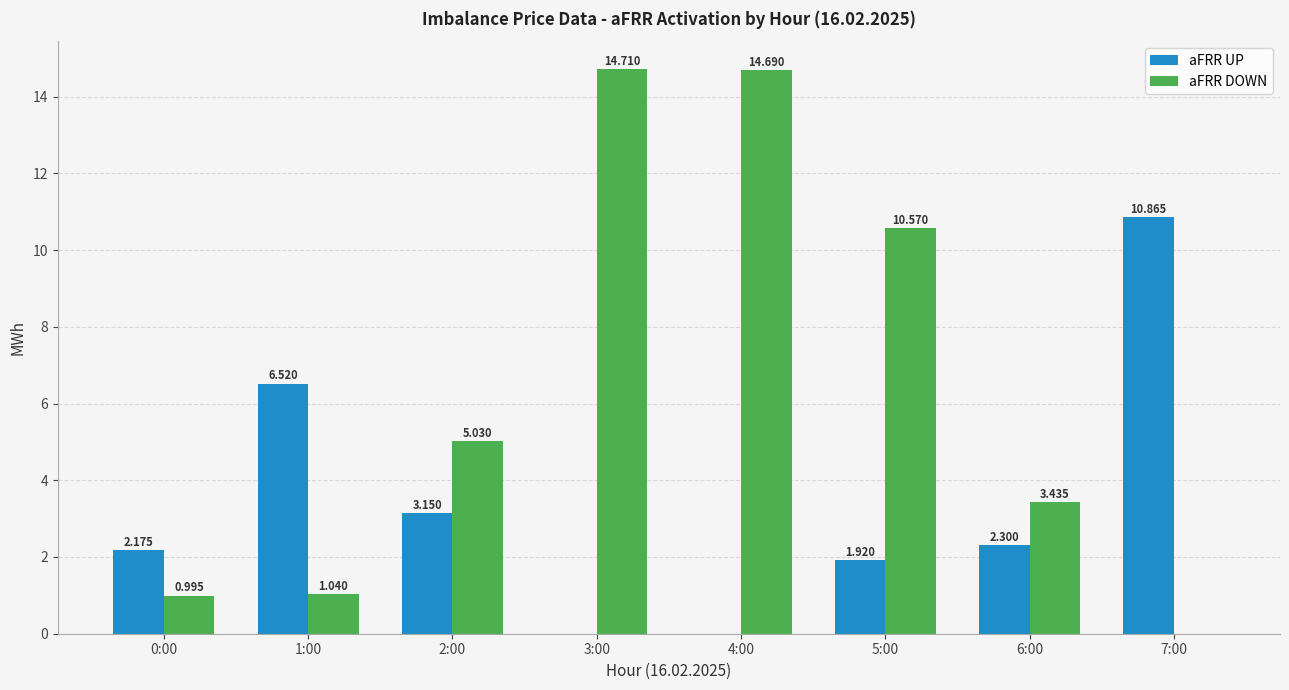

Between 3:00 and 4:00, which series saw the biggest shift?

aFRR DOWN